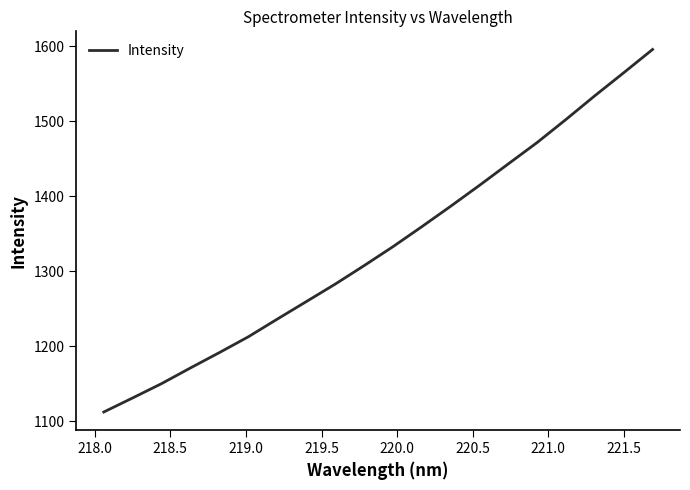

What is the smallest value displayed?

1112.3